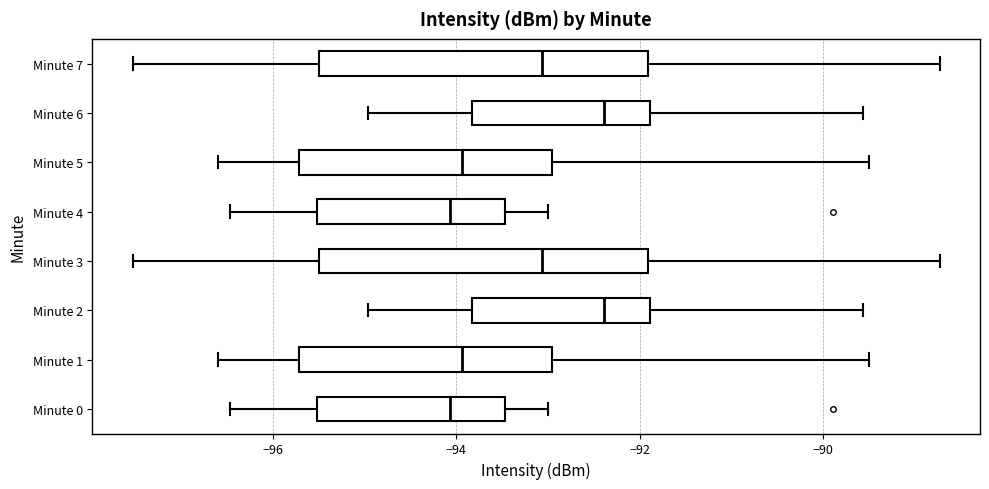

Reading bottom to top, read every box against the x-axis: the position of its median line, the range the box covers, and the ends of its whiskers. The values are not printed on the chart, so give them approximately, as read against the axis.

Minute 0: median -94.0, box -95.6 to -93.4, whiskers -96.4 to -93.0
Minute 1: median -94.0, box -95.8 to -93.0, whiskers -96.6 to -89.4
Minute 2: median -92.4, box -93.8 to -91.8, whiskers -95.0 to -89.6
Minute 3: median -93.0, box -95.4 to -92.0, whiskers -97.6 to -88.8
Minute 4: median -94.0, box -95.6 to -93.4, whiskers -96.4 to -93.0
Minute 5: median -94.0, box -95.8 to -93.0, whiskers -96.6 to -89.4
Minute 6: median -92.4, box -93.8 to -91.8, whiskers -95.0 to -89.6
Minute 7: median -93.0, box -95.4 to -92.0, whiskers -97.6 to -88.8